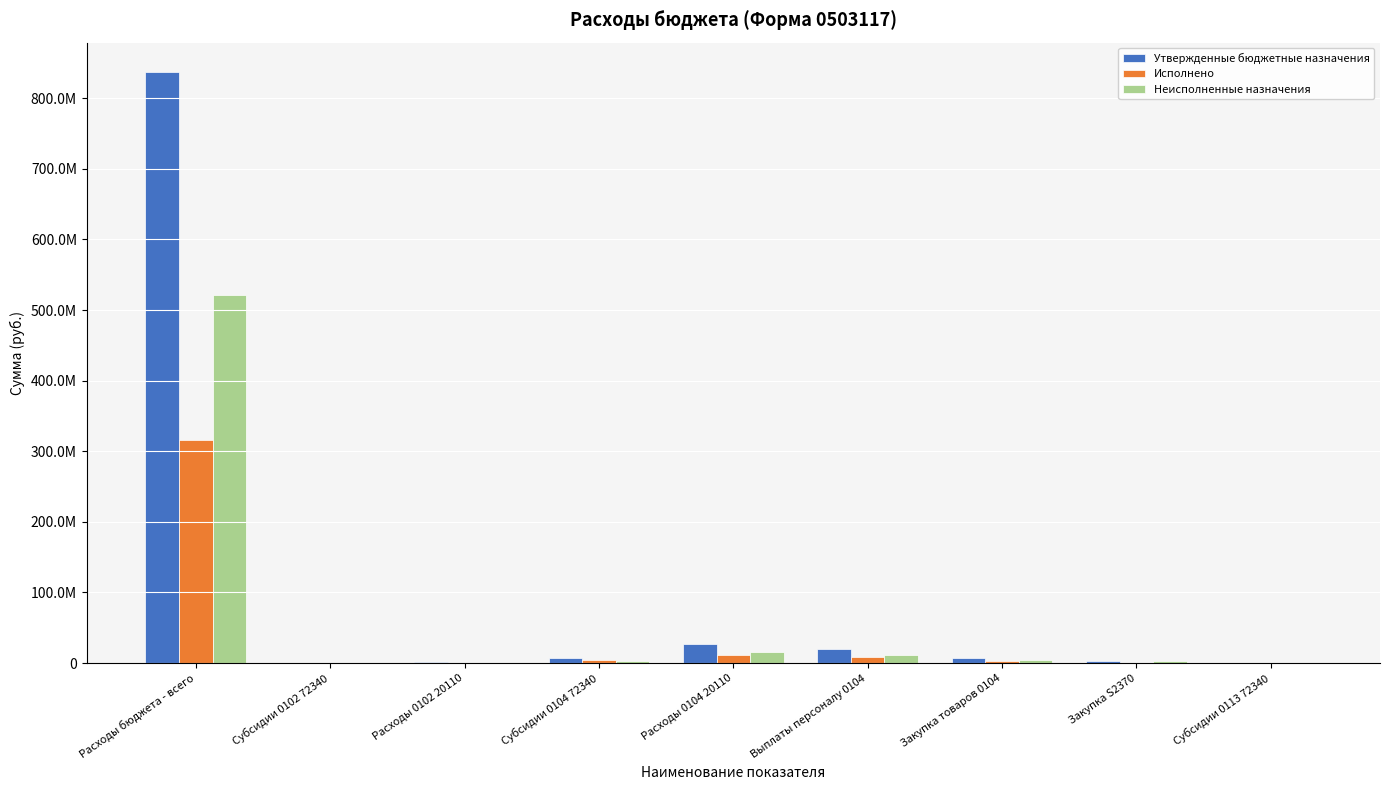

What is the spread (max minus min) of values at Субсидии 0104 72340?

4442787.6